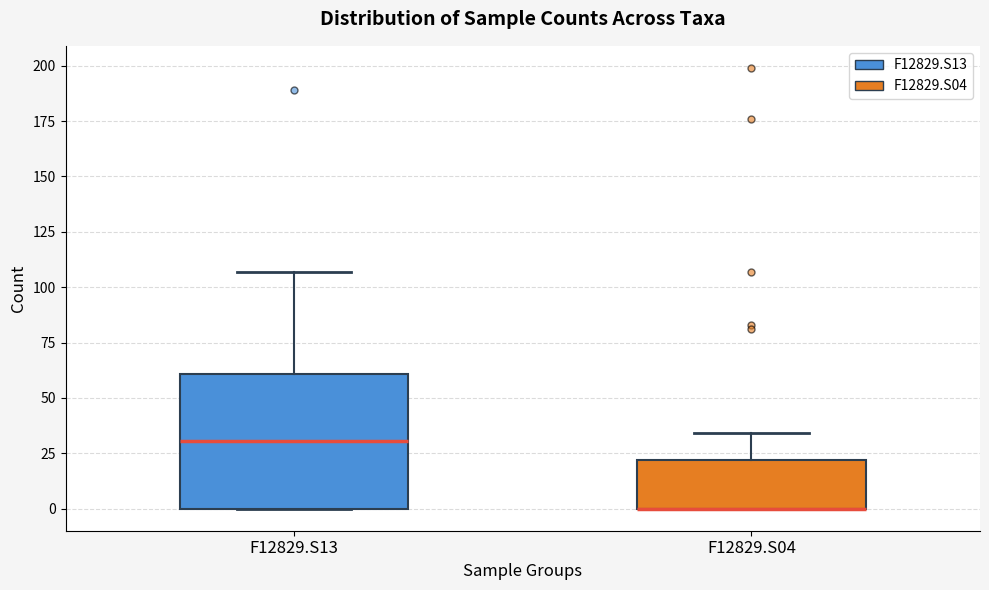

Which box is the tallest, from its lower edge to its upper edge?

F12829.S13